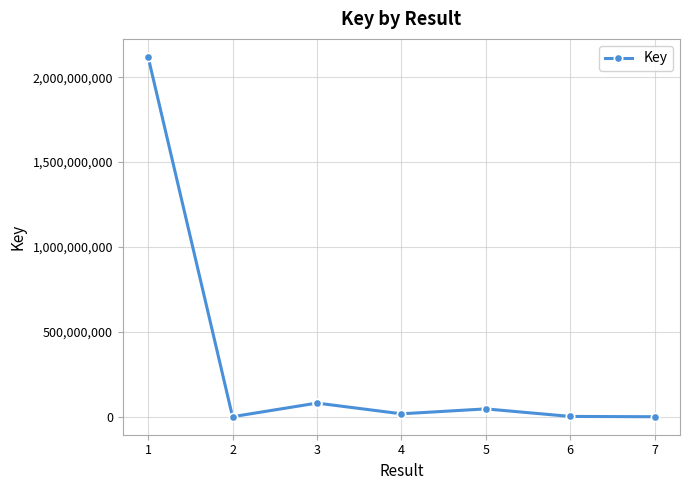

How many points are lower than both their immediate neighbors (excluding endpoints)?

2